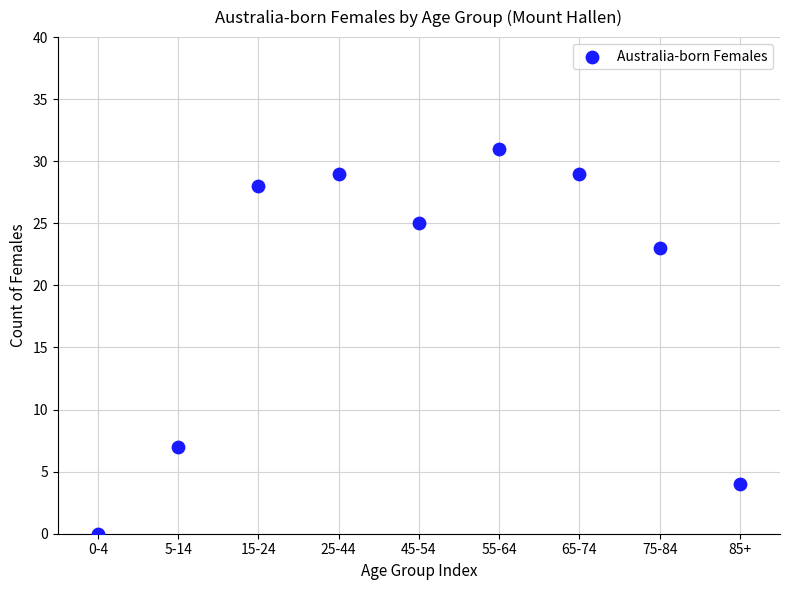

What is the average Y value?

20